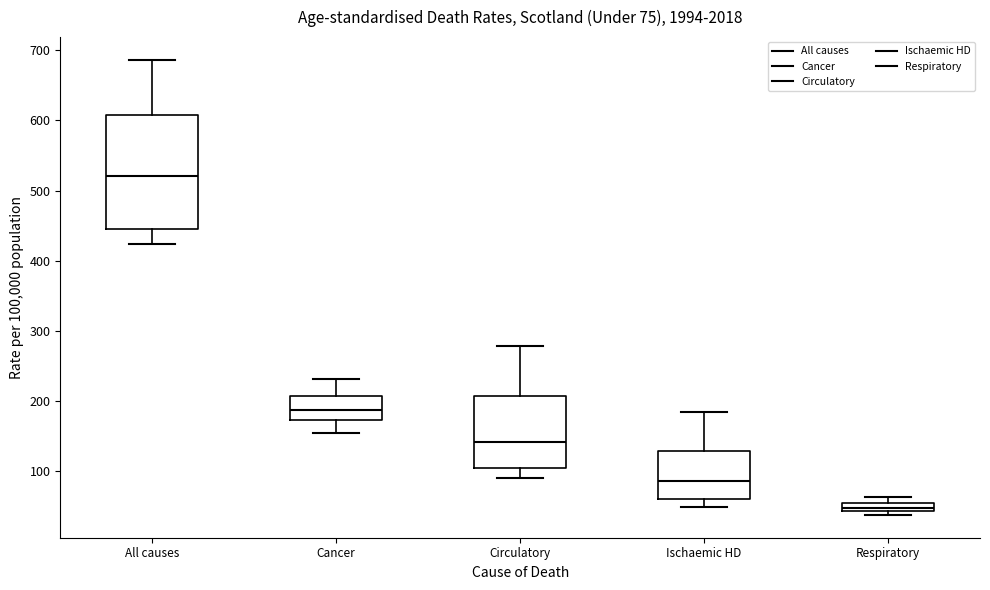

Which box is the tallest, from its lower edge to its upper edge?

All causes